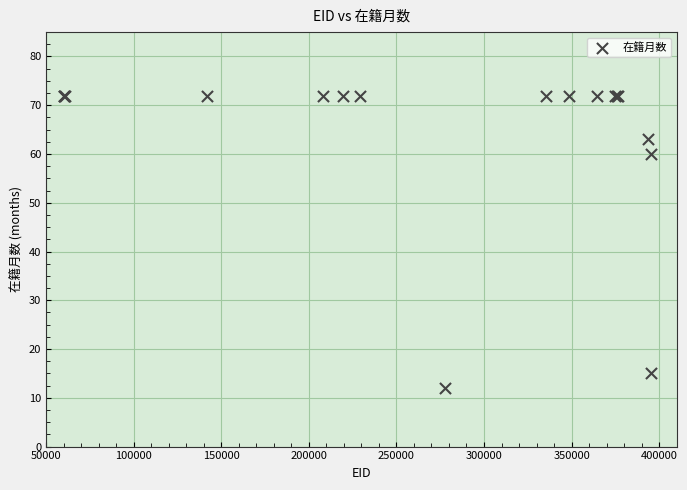

What Y value in the scatter plot is closest to 42?

60